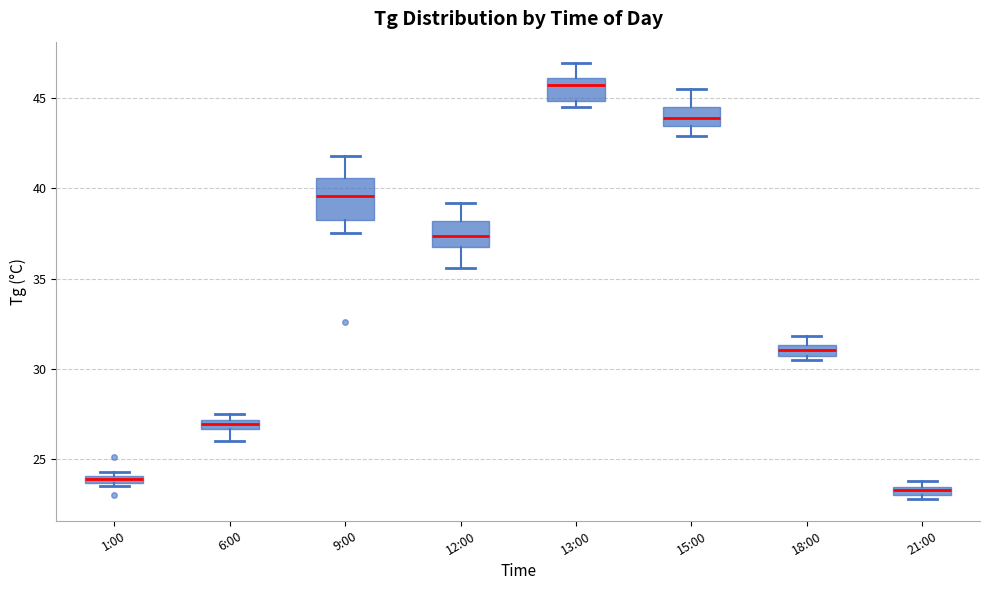

Which box is the tallest, from its lower edge to its upper edge?

9:00